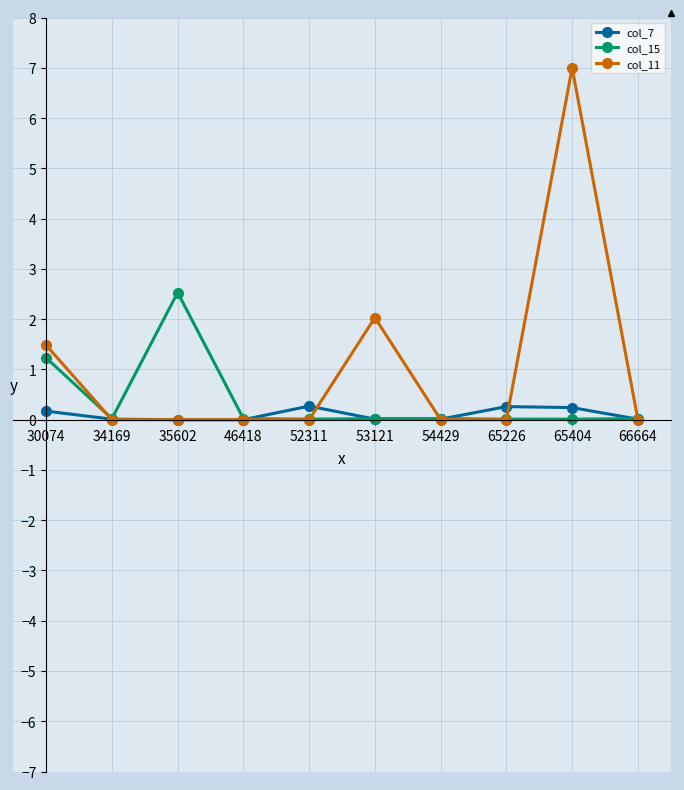

What is the maximum value shown in the chart?

7.0